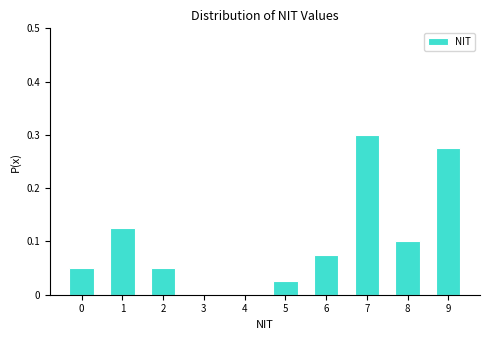

What is the sum of all values?

1.0